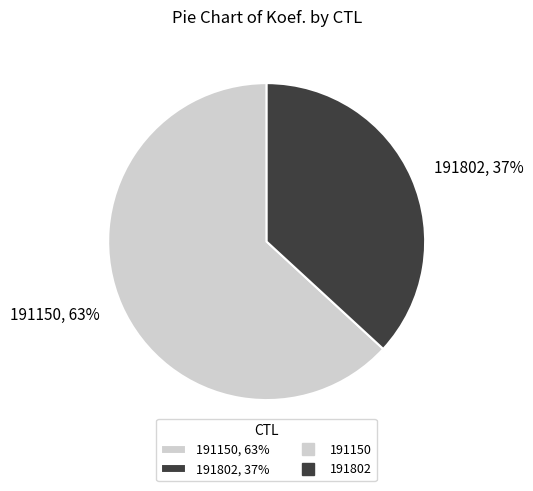

Is the sum of 191802 and 191150 greater than half?

Yes